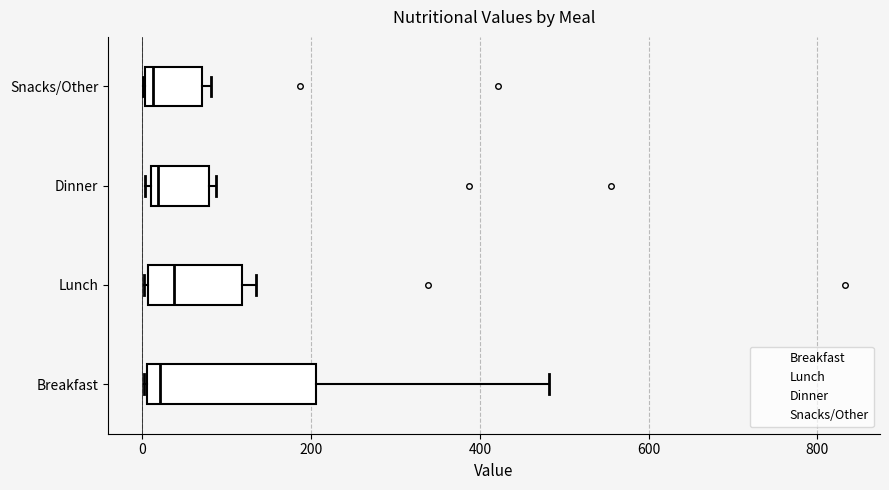

Where is the left edge of the box for Dinner on the x-axis? The values are not printed on the chart, so give them approximately, as read against the axis.

0